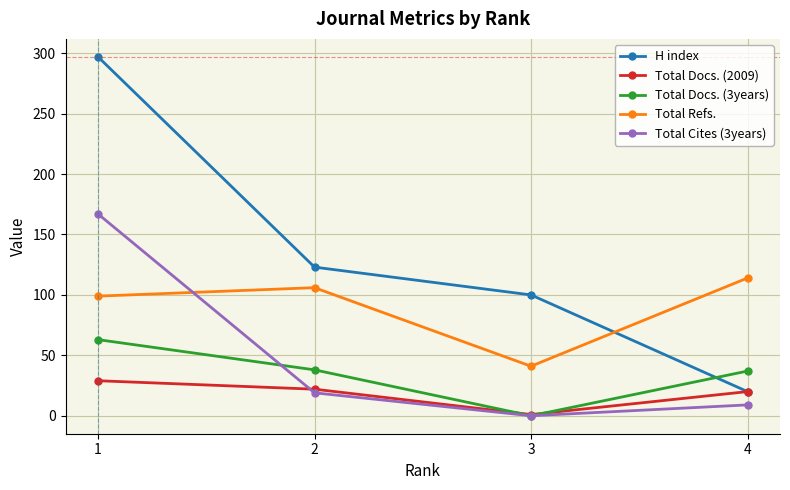

At how many categories does at least one series exceed 171?

1